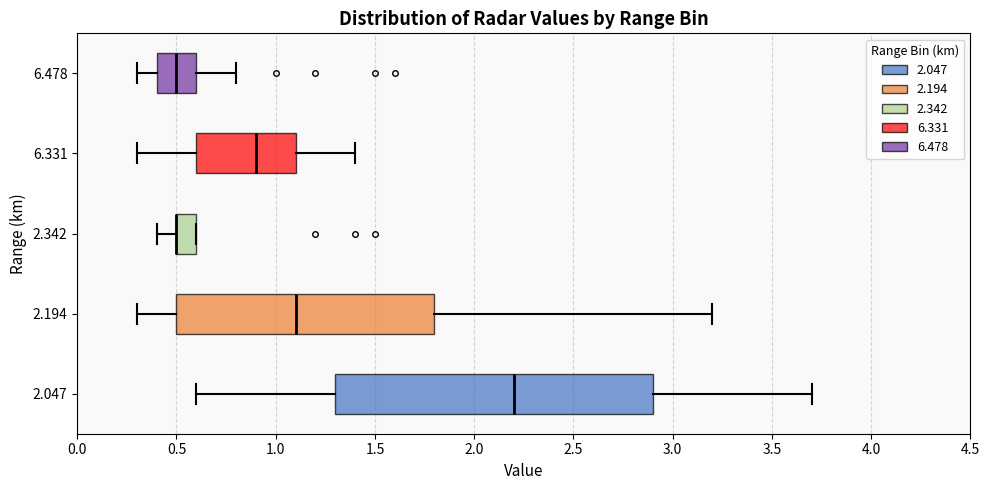

Which box is the widest, from its left edge to its right edge?

2.047